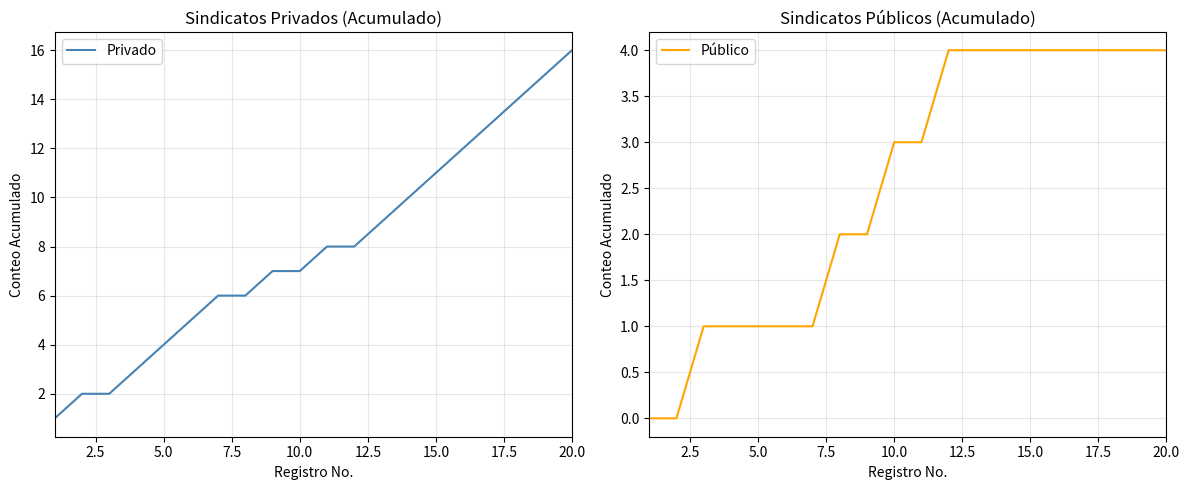

How many data points in Privado are above 8?

8